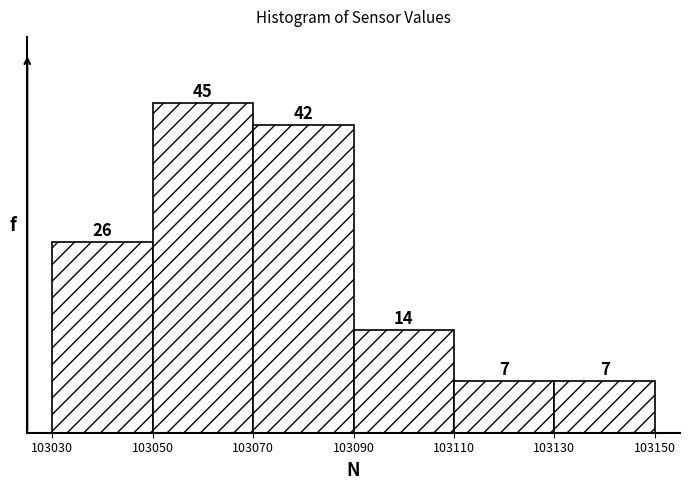

Which range on the x-axis has the tallest bar?

103050 to 103070